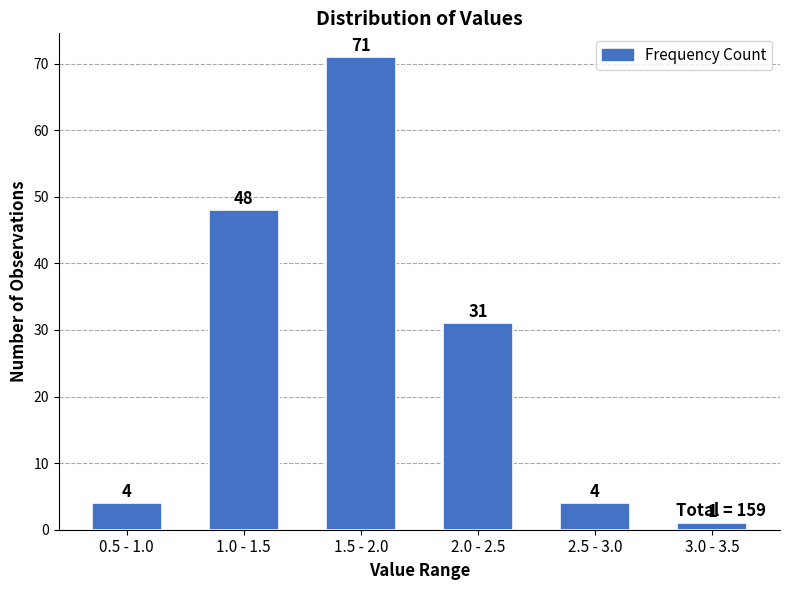

Reading right to left, extract all data points from this chart.

3.0 - 3.5=1	2.5 - 3.0=4	2.0 - 2.5=31	1.5 - 2.0=71	1.0 - 1.5=48	0.5 - 1.0=4